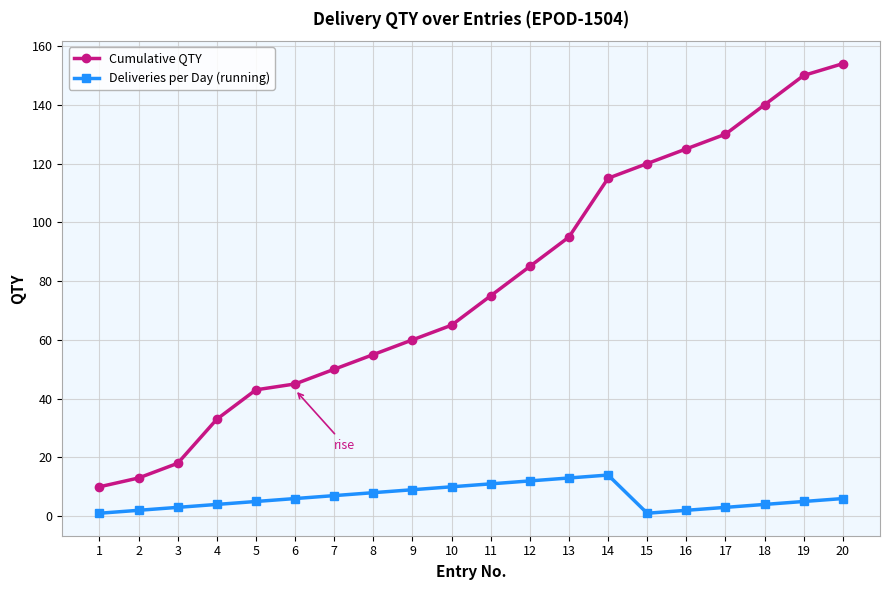

What are all the series names shown in the legend?

Cumulative QTY, Deliveries per Day (running)